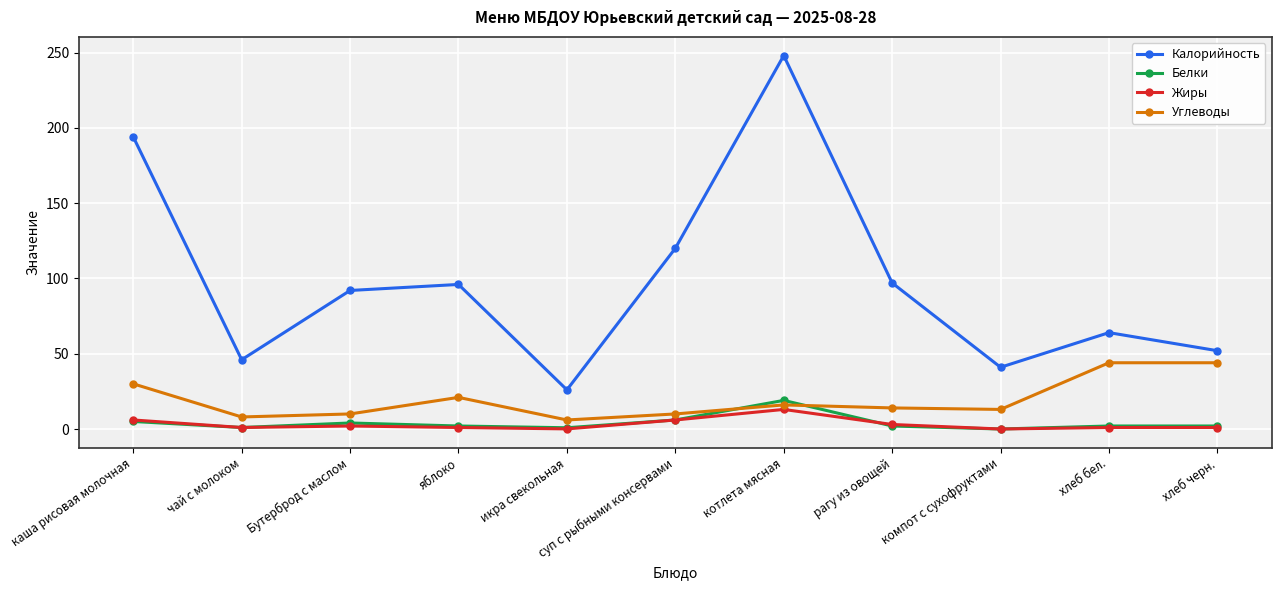

True or false: Жиры and Калорийность cross at least once.

False